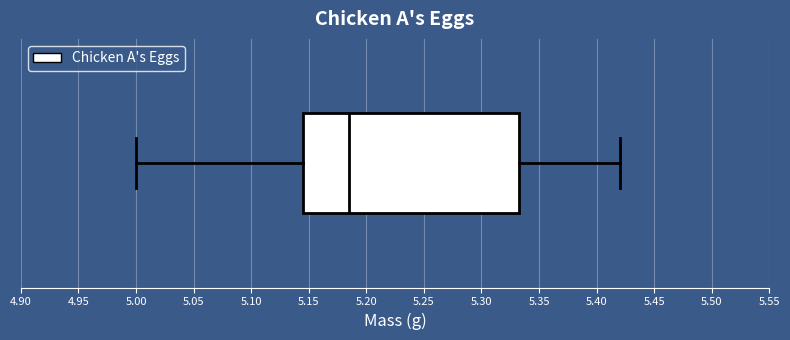

Read this box plot against the x-axis: the position of the median line, the range covered by the box, and the ends of both whiskers. The values are not printed on the chart, so give them approximately, as read against the axis.

median 5.185, box 5.145 to 5.335, whiskers 5.000 to 5.420